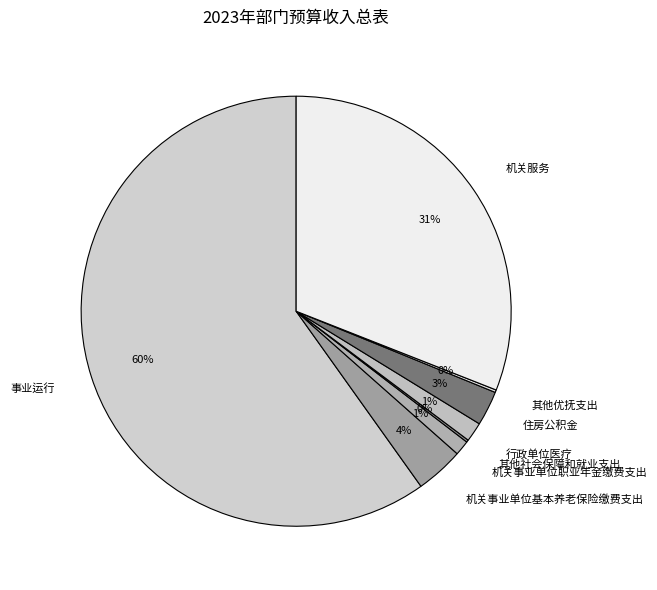

Does any single category account for the majority?

Yes